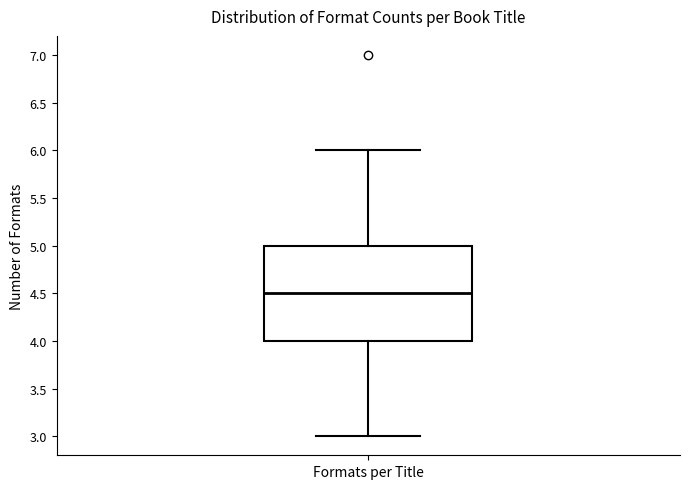

Read this box plot against the y-axis: the position of the median line, the range covered by the box, and the ends of both whiskers. The values are not printed on the chart, so give them approximately, as read against the axis.

median 4.5, box 4.0 to 5.0, whiskers 3.0 to 6.0